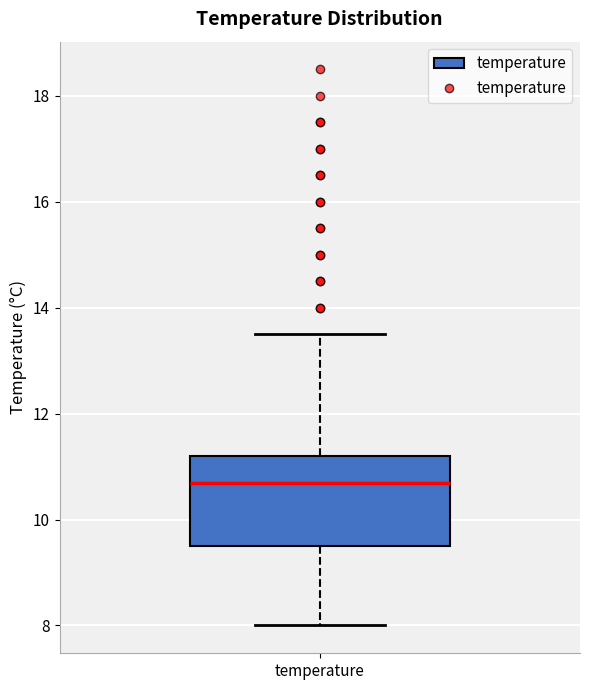

Transcribe this box plot: give where the median line is, the range the box spans, and where the two whiskers end, as read against the y-axis. The values are not printed on the chart, so give them approximately, as read against the axis.

median 10.8, box 9.6 to 11.2, whiskers 8.0 to 13.6